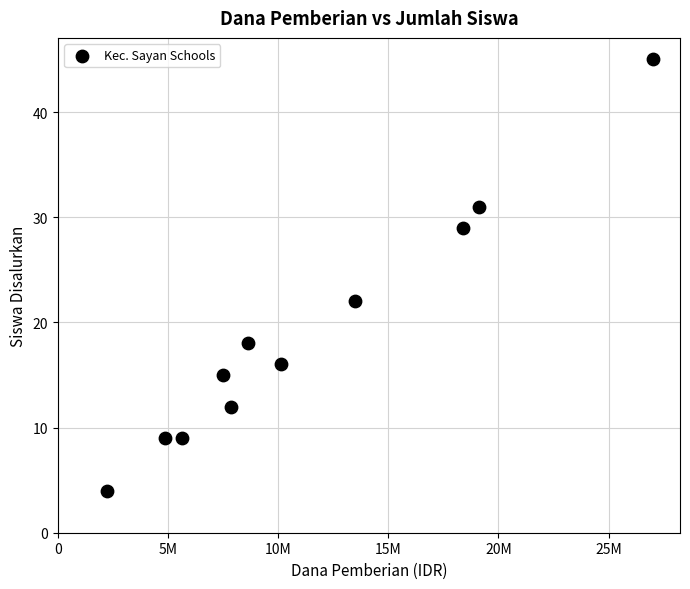

What is the average Y value?

19